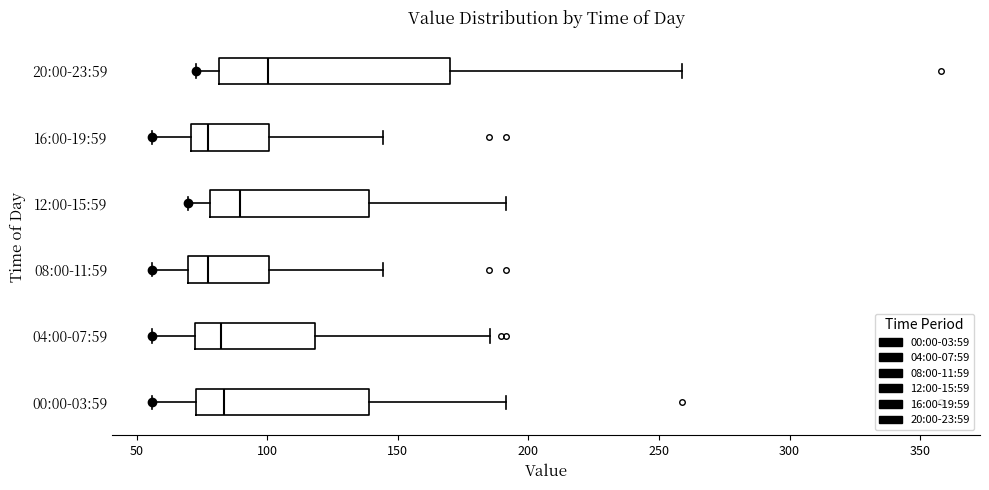

Which box's median line is the furthest to the right?

20:00-23:59